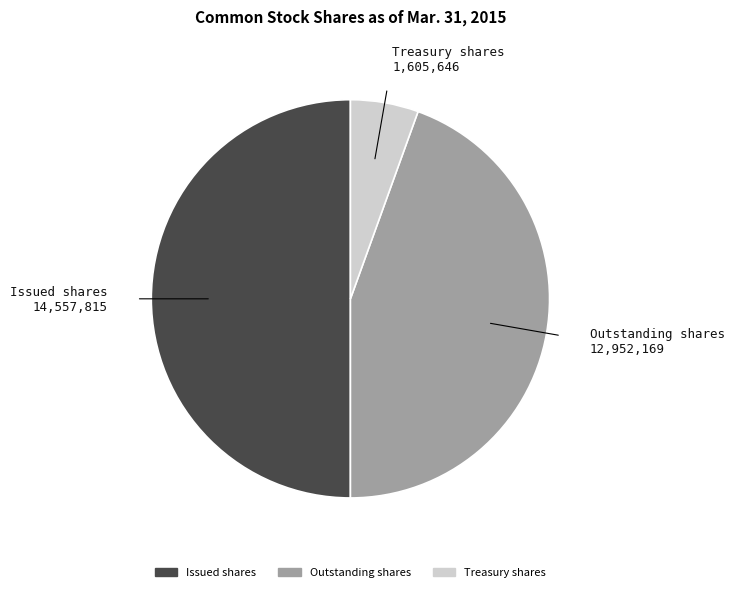

Combined, do Outstanding shares 12,952,169 and Issued shares 14,557,815 account for over 50%?

Yes